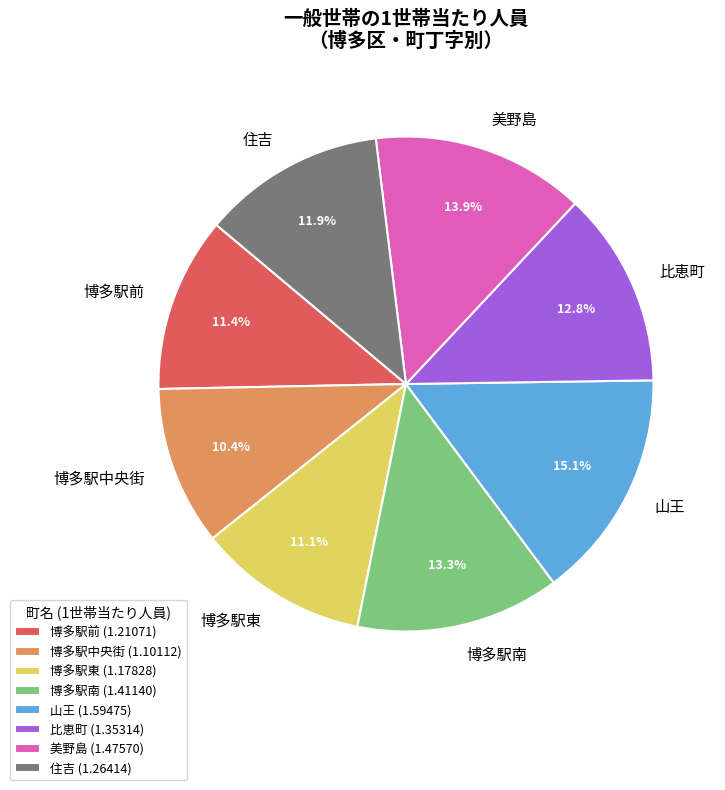

Approximately how many times larger is the value at 博多駅中央街 (1.10112) compared to 山王 (1.59475)?

0.7